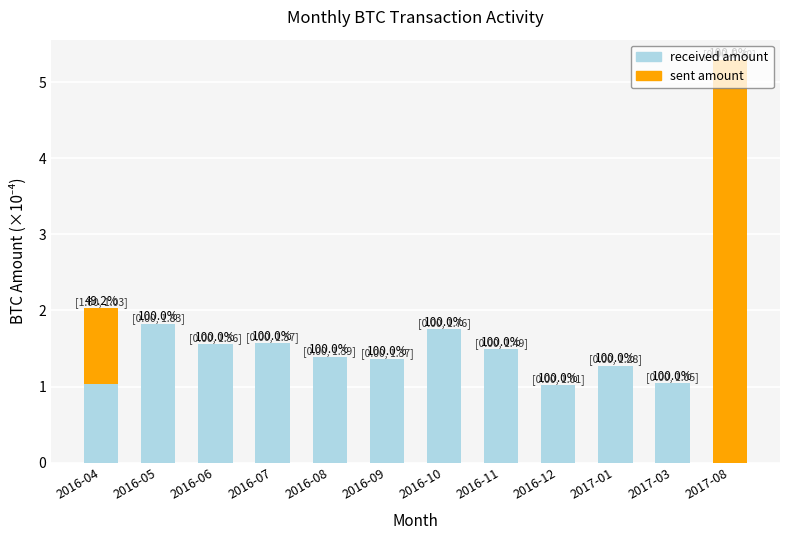

What are all the series names shown in the legend?

received amount, sent amount